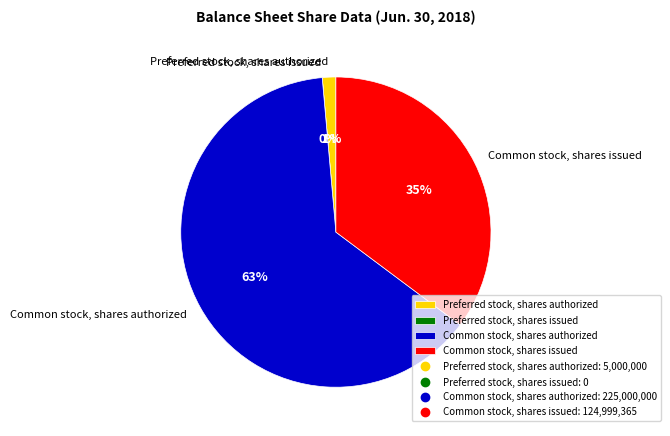

Is it true that Common stock, shares authorized is 77% of the pie?

False